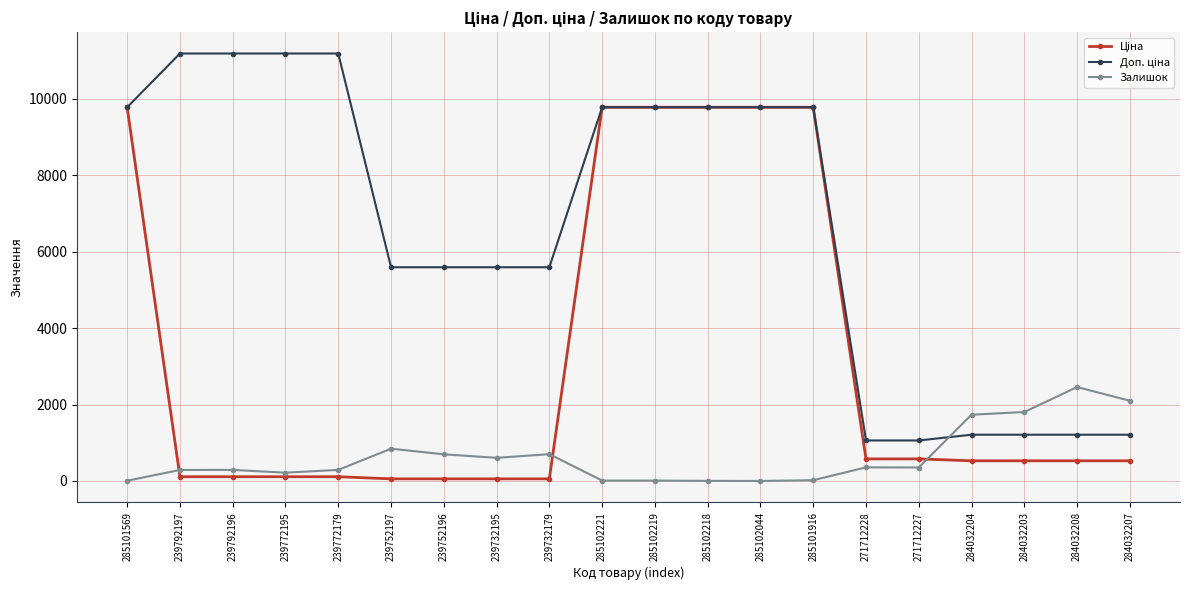

Is this an area chart (filled region under the line)?

No